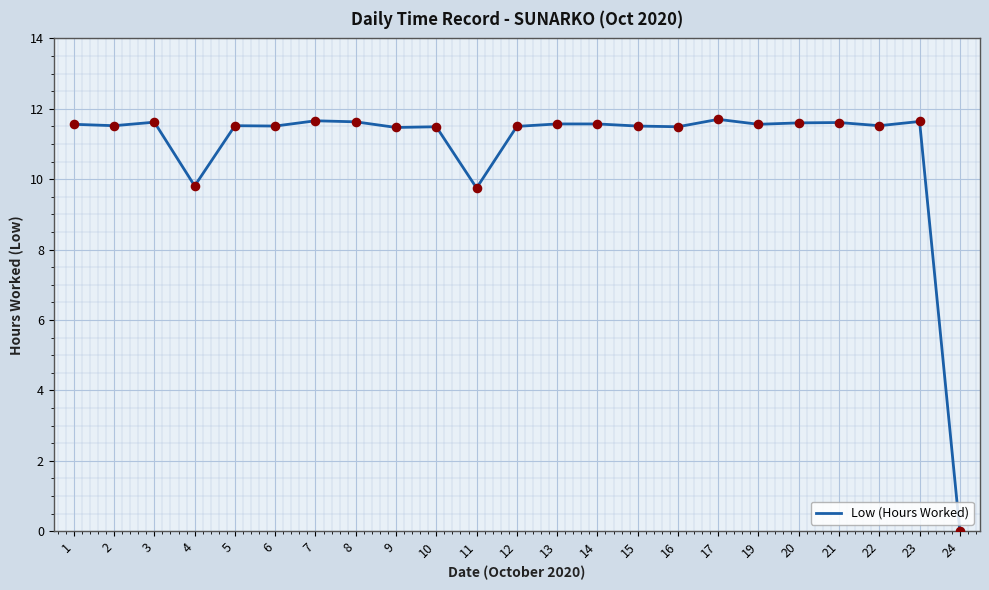

Which has a higher value, 7 or 4?

7